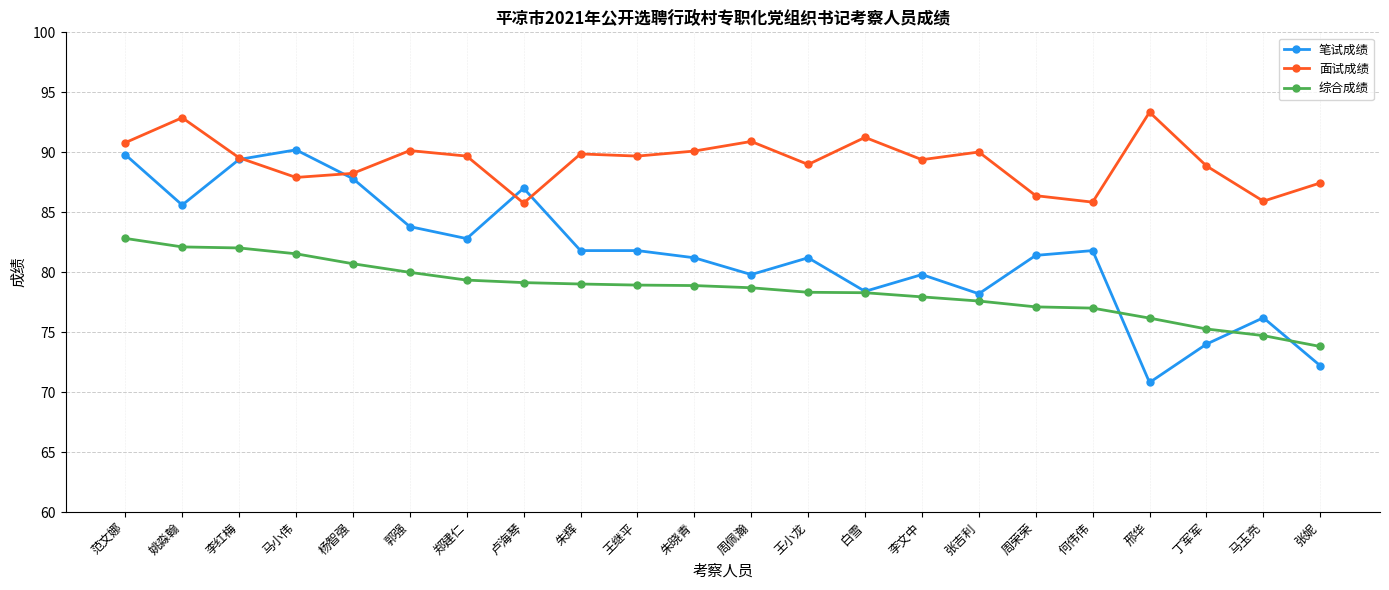

At which category is the sum across all series the highest?

范文娜